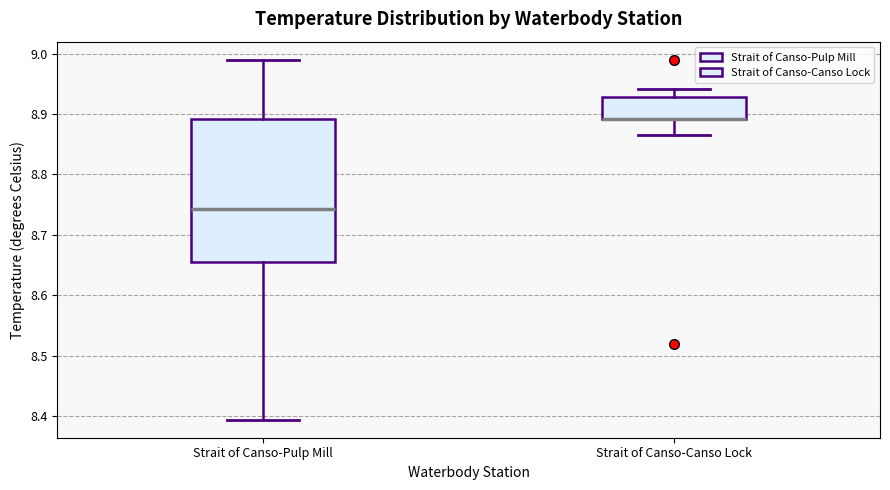

Reading left to right, transcribe this box plot: for each box, give where its median line is, the range the box spans, and where its two whiskers end, as read against the y-axis. The values are not printed on the chart, so give them approximately, as read against the axis.

Strait of Canso-Pulp Mill: median 8.74, box 8.66 to 8.89, whiskers 8.39 to 8.99
Strait of Canso-Canso Lock: median 8.89 (drawn on the box's lower edge), box 8.89 to 8.93, whiskers 8.87 to 8.94